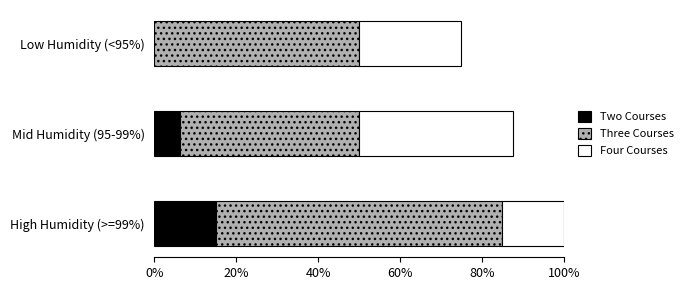

The value of Two Courses at Mid Humidity (95-99%) is 2.8. True or false?

False